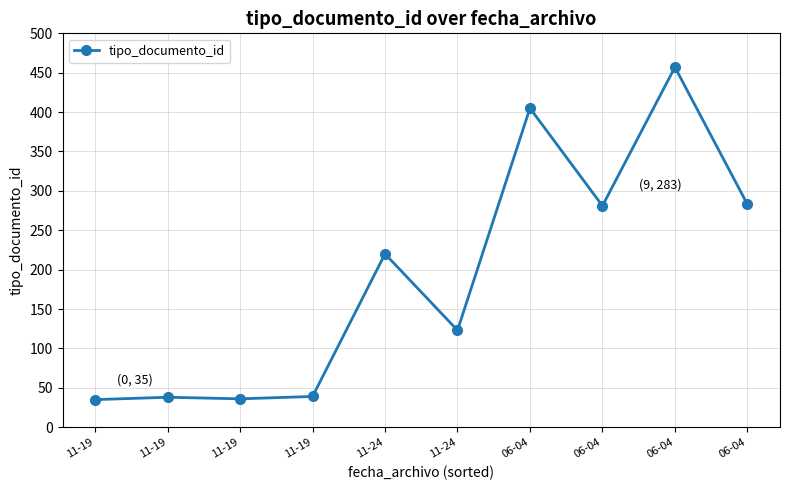

How many lines are shown in the chart?

1